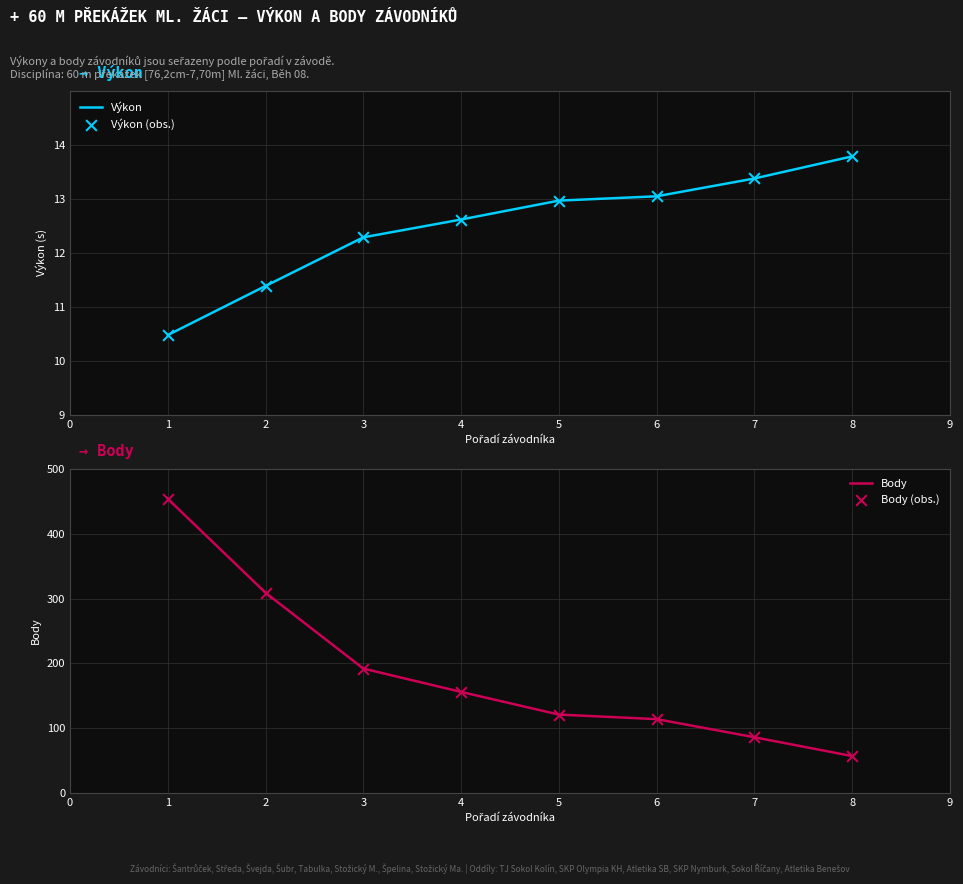

Which series has the largest Y range (max minus min)?

Body